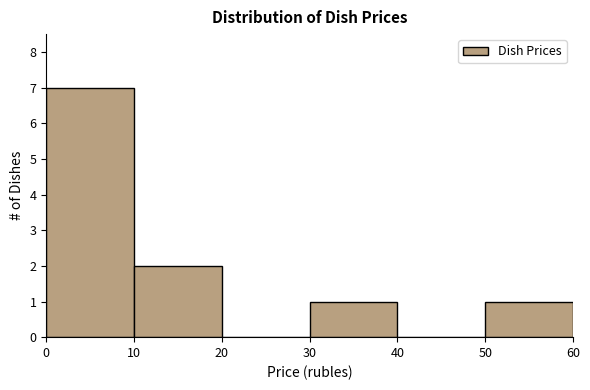

How tall is the bar that spans 30 to 40 on the x-axis? The values are not printed on the chart, so give them approximately, as read against the axis.

1